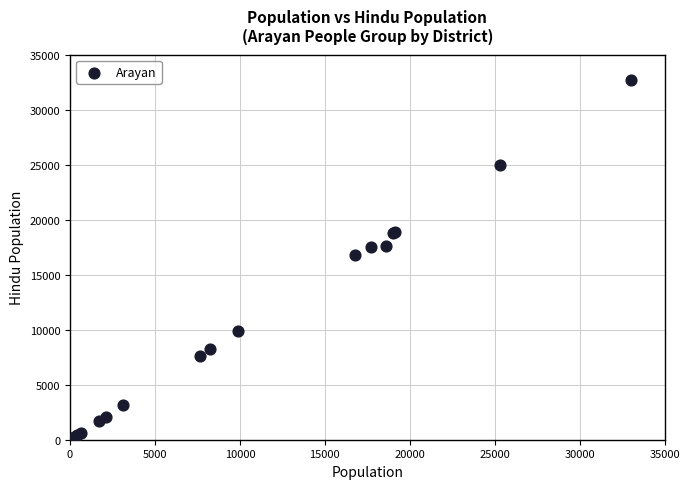

What Y value in the scatter plot is closest to 16355?

16800